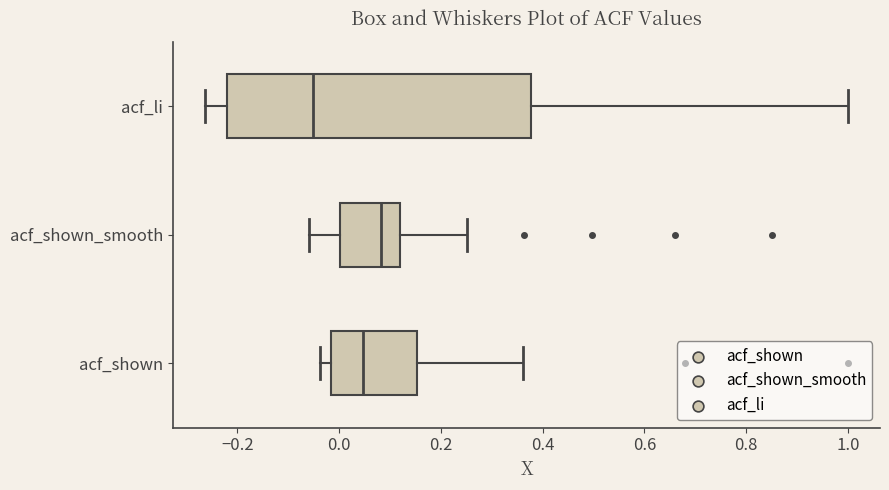

Comparing the boxes themselves (not the whiskers), which one is the widest?

acf_li